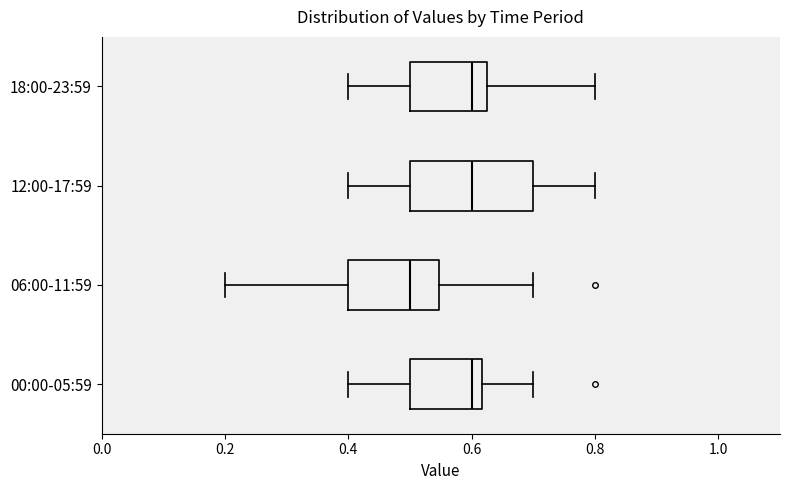

Reading bottom to top, transcribe this box plot: for each box, give where its median line is, the range the box spans, and where its two whiskers end, as read against the x-axis. The values are not printed on the chart, so give them approximately, as read against the axis.

00:00-05:59: median 0.60, box 0.50 to 0.62, whiskers 0.40 to 0.70
06:00-11:59: median 0.50, box 0.40 to 0.54, whiskers 0.20 to 0.70
12:00-17:59: median 0.60, box 0.50 to 0.70, whiskers 0.40 to 0.80
18:00-23:59: median 0.60, box 0.50 to 0.62, whiskers 0.40 to 0.80